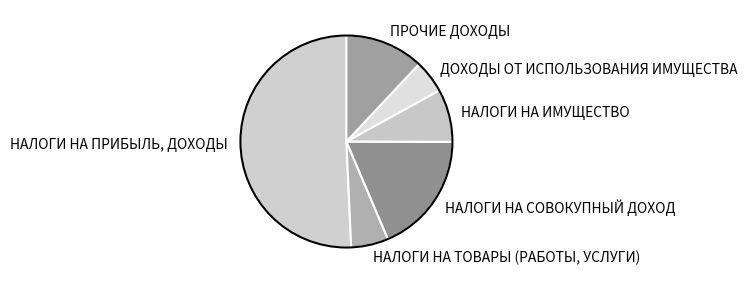

Which category has the biggest portion of the pie?

НАЛОГИ НА ПРИБЫЛЬ, ДОХОДЫ